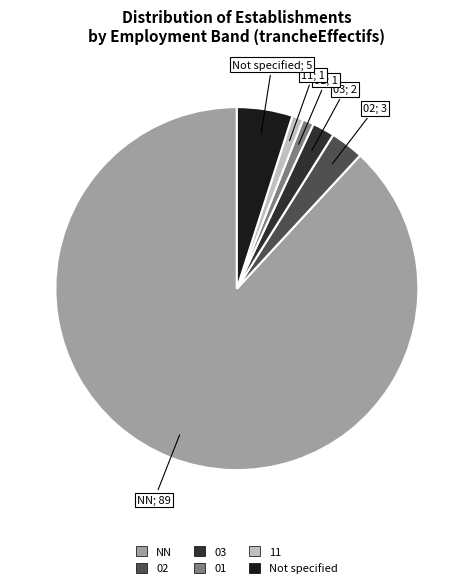

Is it true that 11 is 11% of the pie?

False